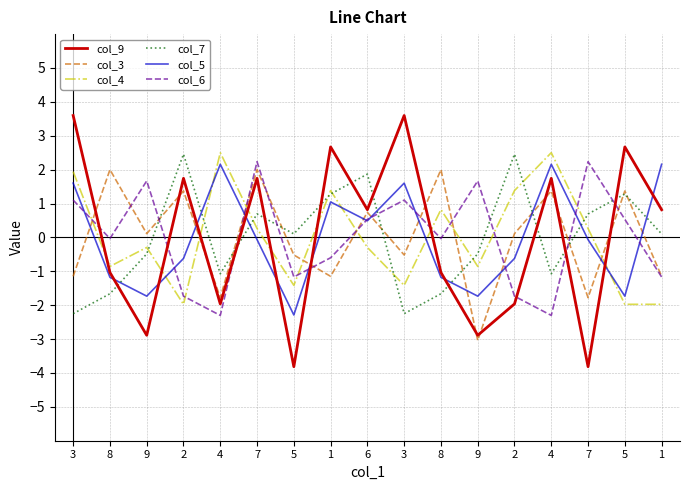

Which category has the lowest value across all series?

5